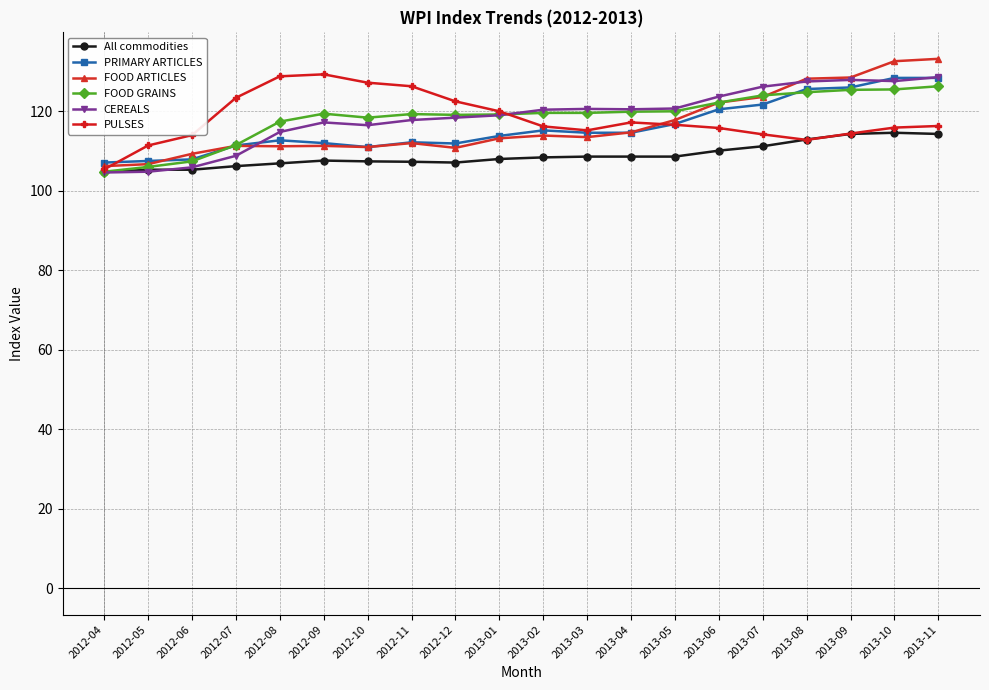

True or false: CEREALS has more than 1 points higher than both neighbors.

True